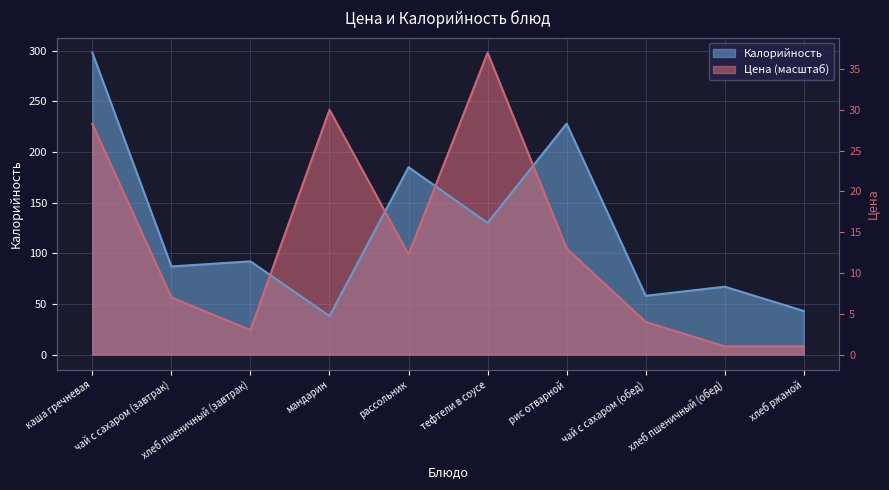

What is the average value of the Калорийность series?

122.6